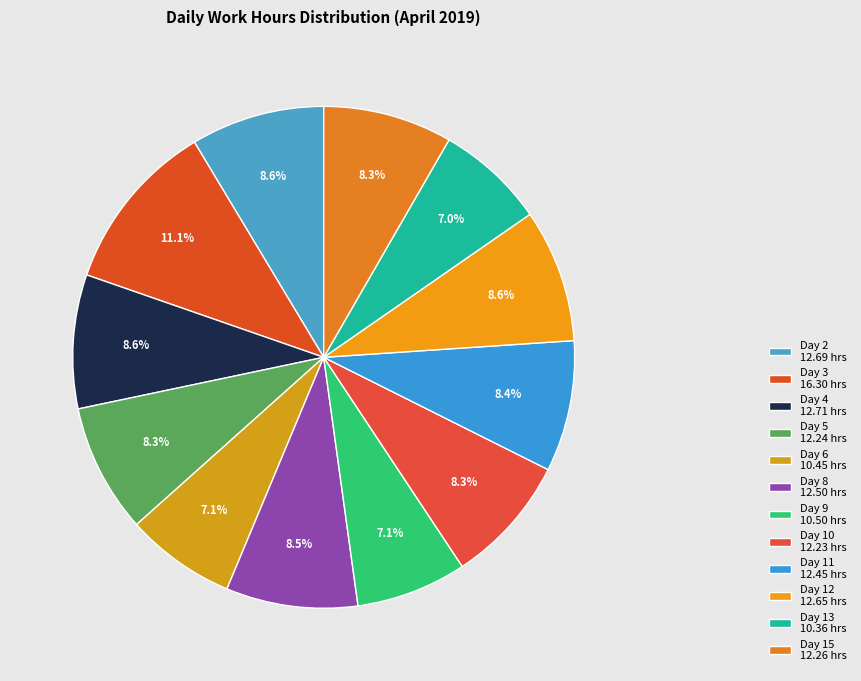

Is Day 3 the majority of the pie?

No